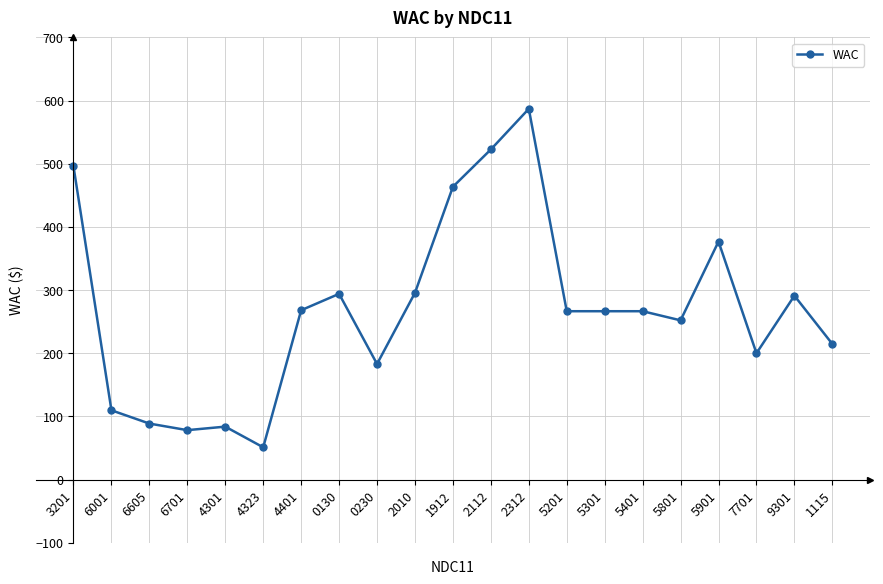

What is the maximum value shown in the chart?

586.9